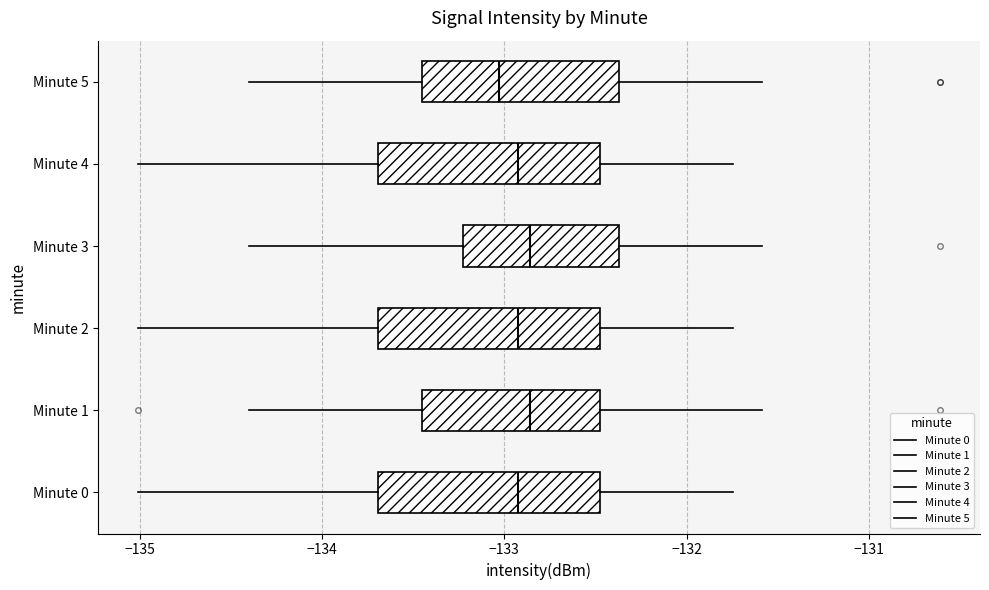

Reading bottom to top, transcribe this box plot: for each box, give where its median line is, the range the box spans, and where its two whiskers end, as read against the x-axis. The values are not printed on the chart, so give them approximately, as read against the axis.

Minute 0: median -132.9, box -133.7 to -132.5, whiskers -135.0 to -131.7
Minute 1: median -132.9, box -133.5 to -132.5, whiskers -134.4 to -131.6
Minute 2: median -132.9, box -133.7 to -132.5, whiskers -135.0 to -131.7
Minute 3: median -132.9, box -133.2 to -132.4, whiskers -134.4 to -131.6
Minute 4: median -132.9, box -133.7 to -132.5, whiskers -135.0 to -131.7
Minute 5: median -133.0, box -133.5 to -132.4, whiskers -134.4 to -131.6